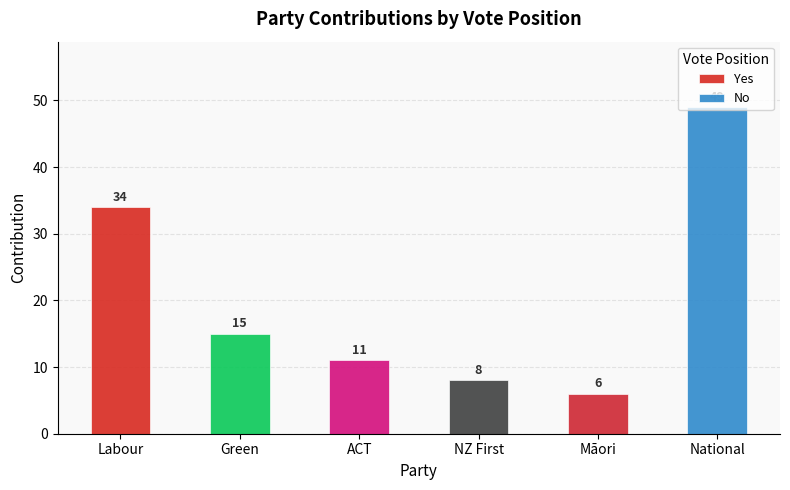

At which label is Yes closest to 20?

Green